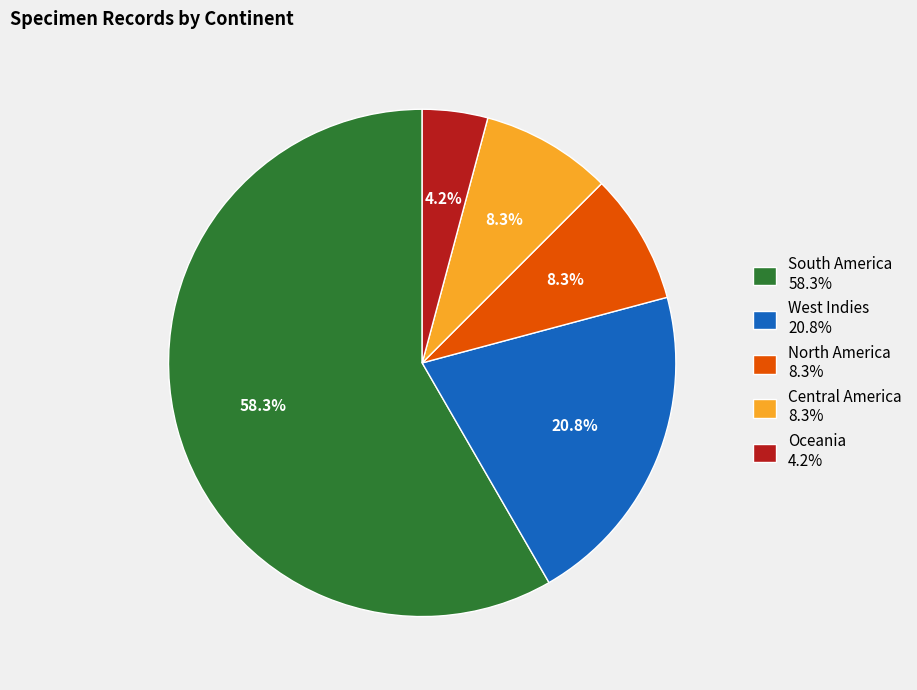

Approximately how many times larger is the value at South America compared to North America?

7.0